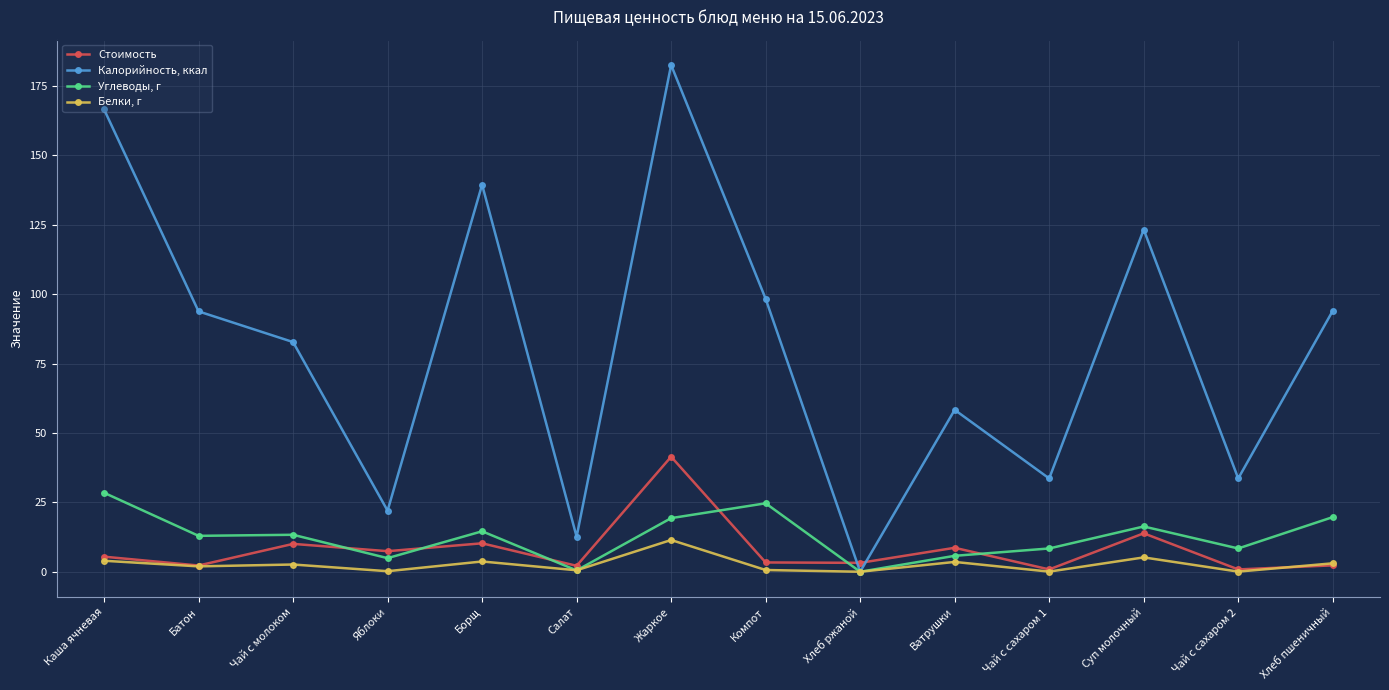

List the series in order of their peak value, highest first.

Калорийность, ккал, Стоимость, Углеводы, г, Белки, г